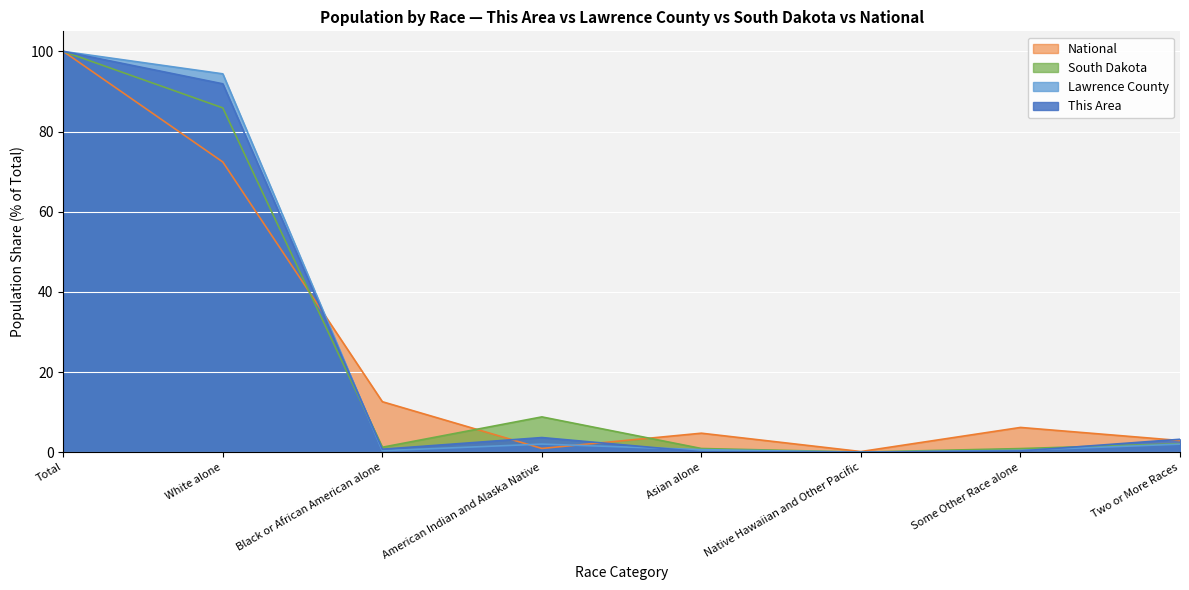

What is the difference between the second highest and second lowest values in the Lawrence County series?

94.0